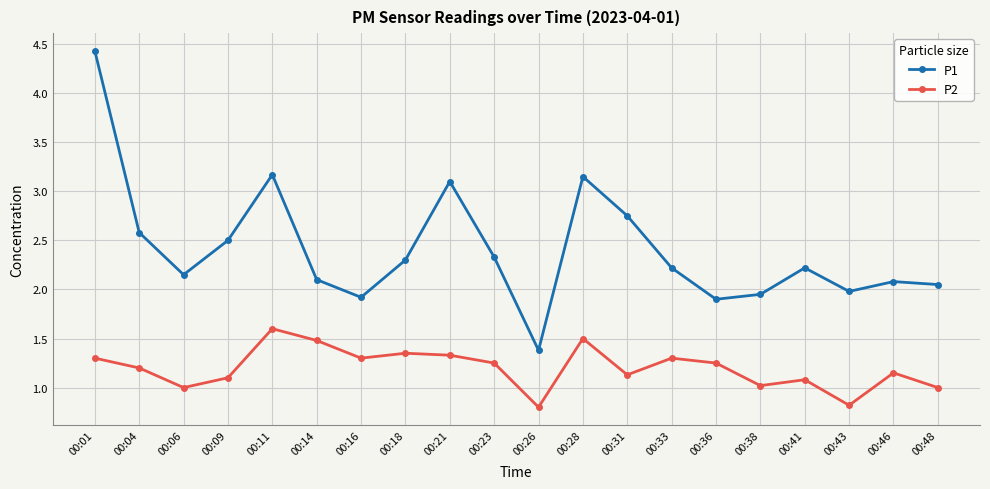

What is the smallest value displayed?

0.8